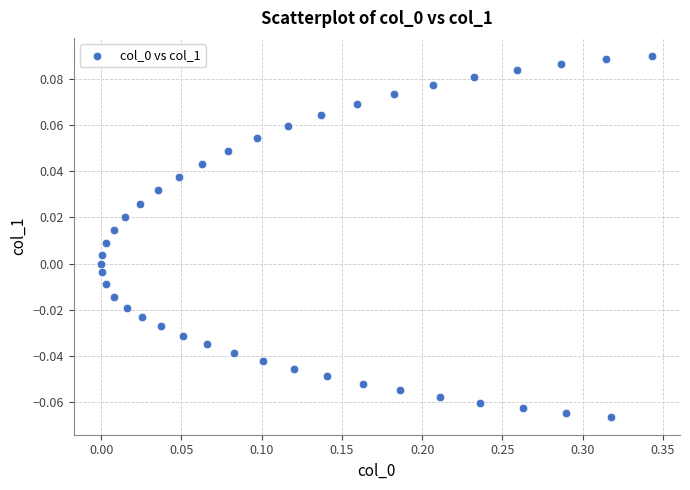

What is the range of X values (max minus min)?

0.3